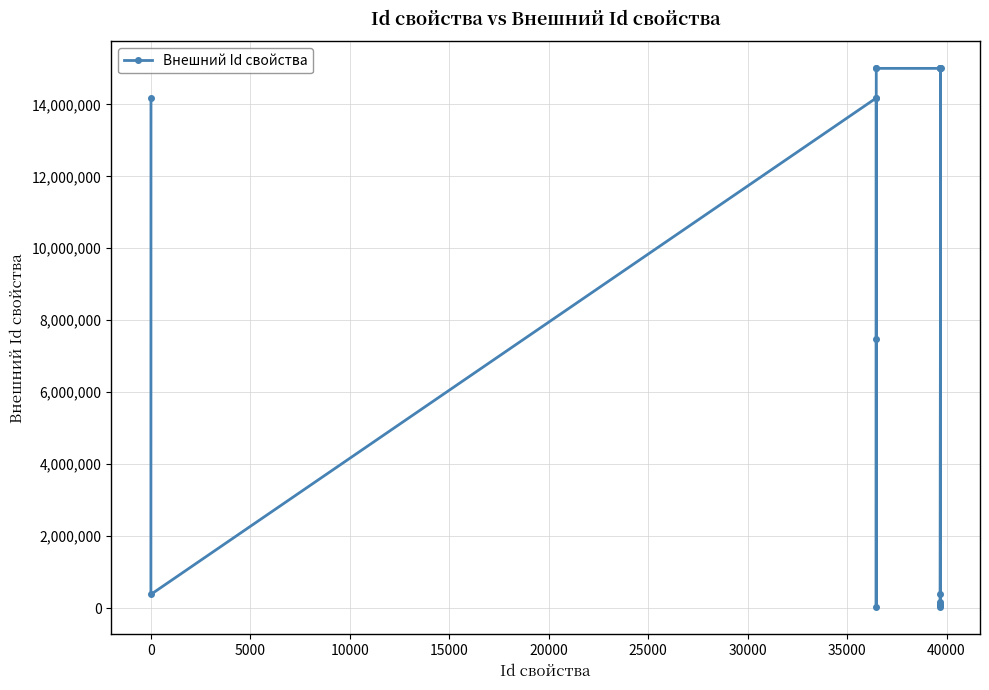

What is the difference between the maximum and second lowest values?

14982937